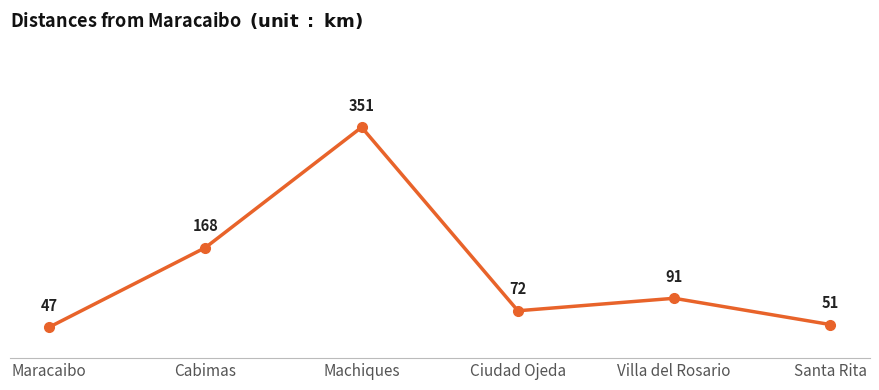

True or false: the data has more than 1 interior local peaks.

True